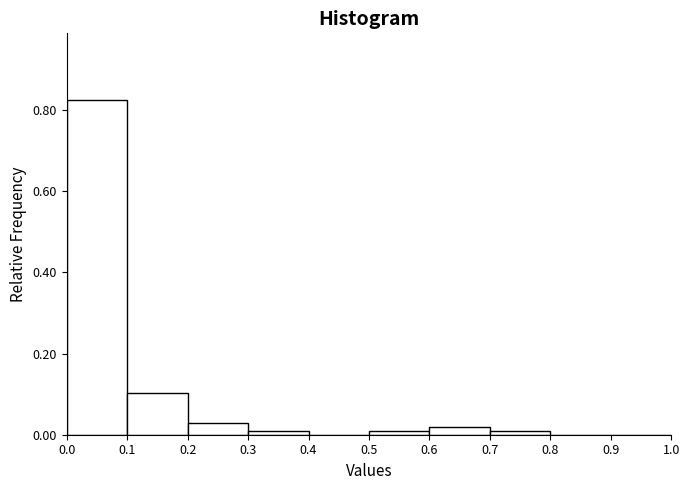

How tall is the bar that spans 0.0 to 0.1 on the x-axis? The values are not printed on the chart, so give them approximately, as read against the axis.

0.82